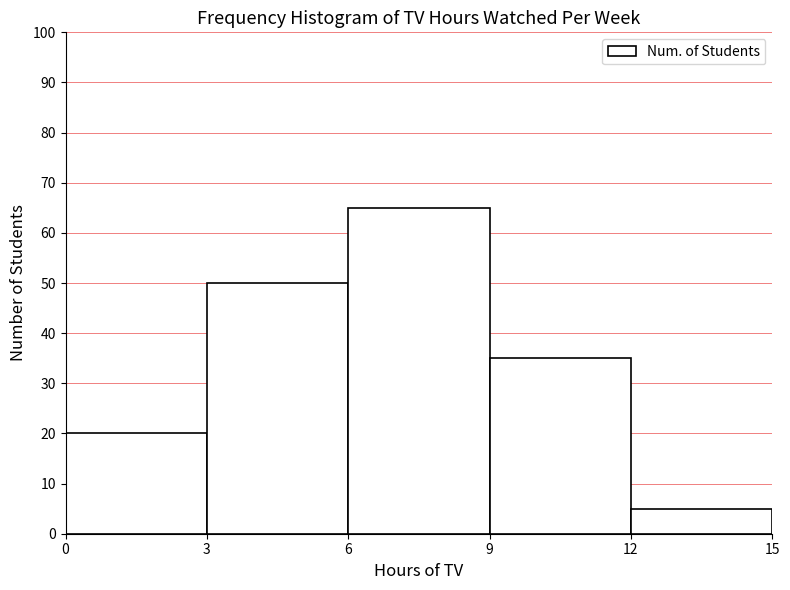

Over which range of the x-axis is the bar tallest?

6 to 9